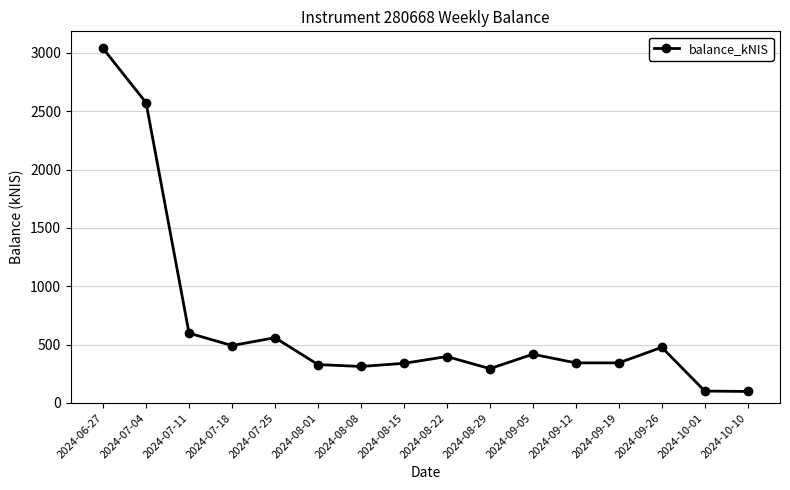

Does the chart have visible grid lines?

Yes